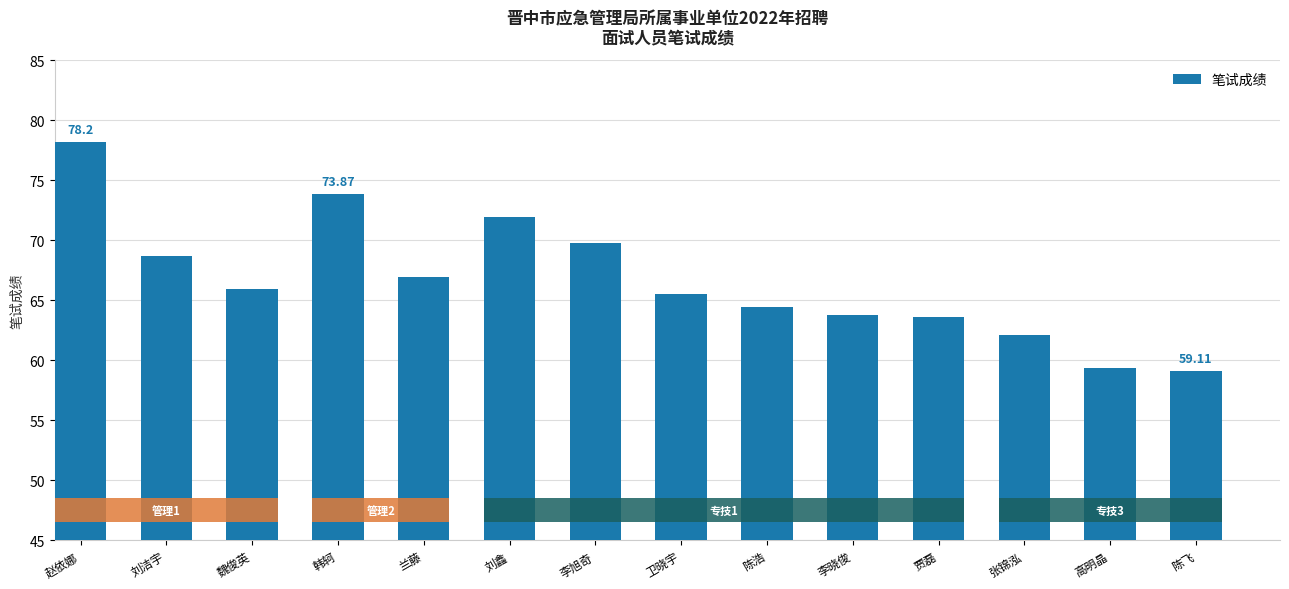

Count the number of data series in this chart.

1